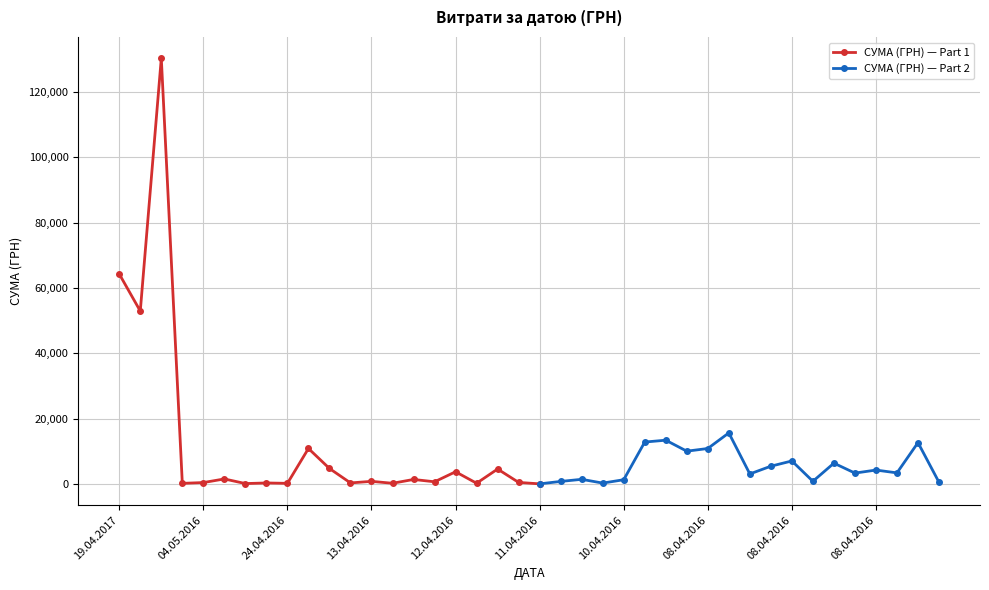

How many values are below 3059?

20